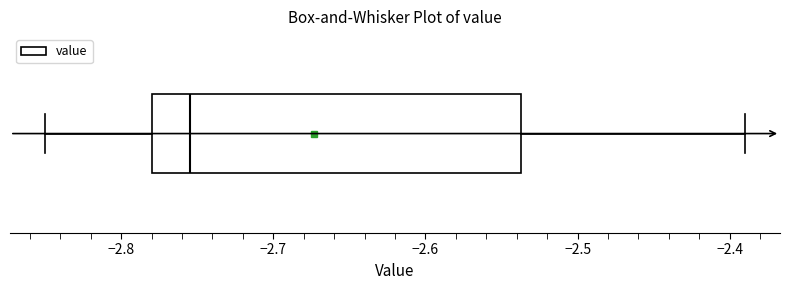

Read this box plot against the x-axis: the position of the median line, the range covered by the box, and the ends of both whiskers. The values are not printed on the chart, so give them approximately, as read against the axis.

median -2.75, box -2.78 to -2.54, whiskers -2.85 to -2.39